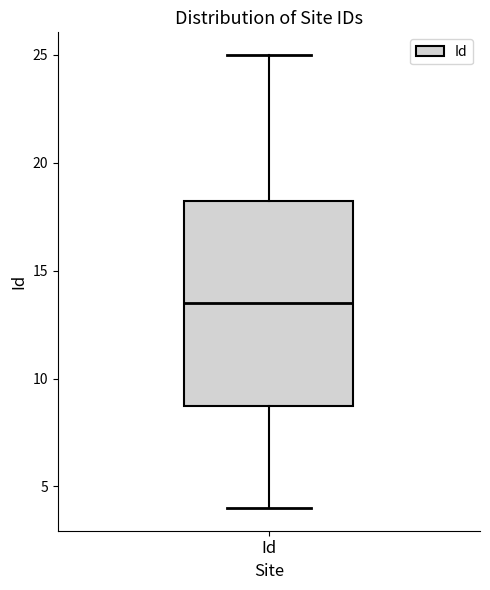

Where is the upper edge of the box for Id on the y-axis? The values are not printed on the chart, so give them approximately, as read against the axis.

18.5